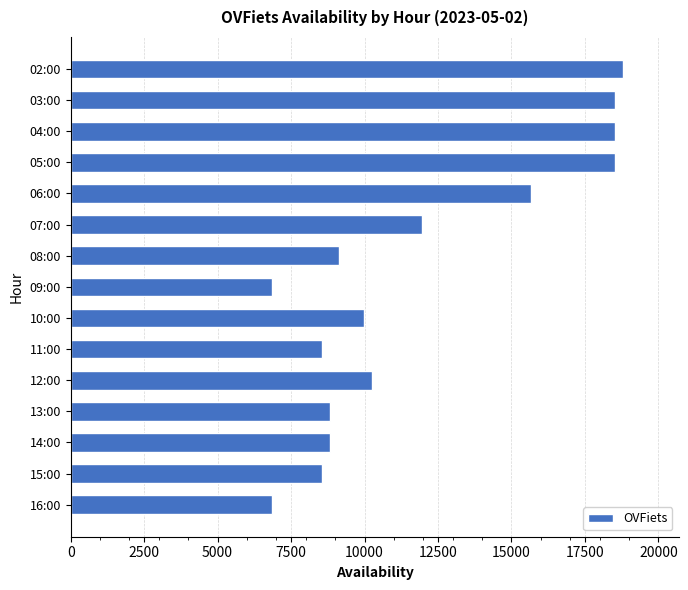

Does the chart contain any negative values?

No